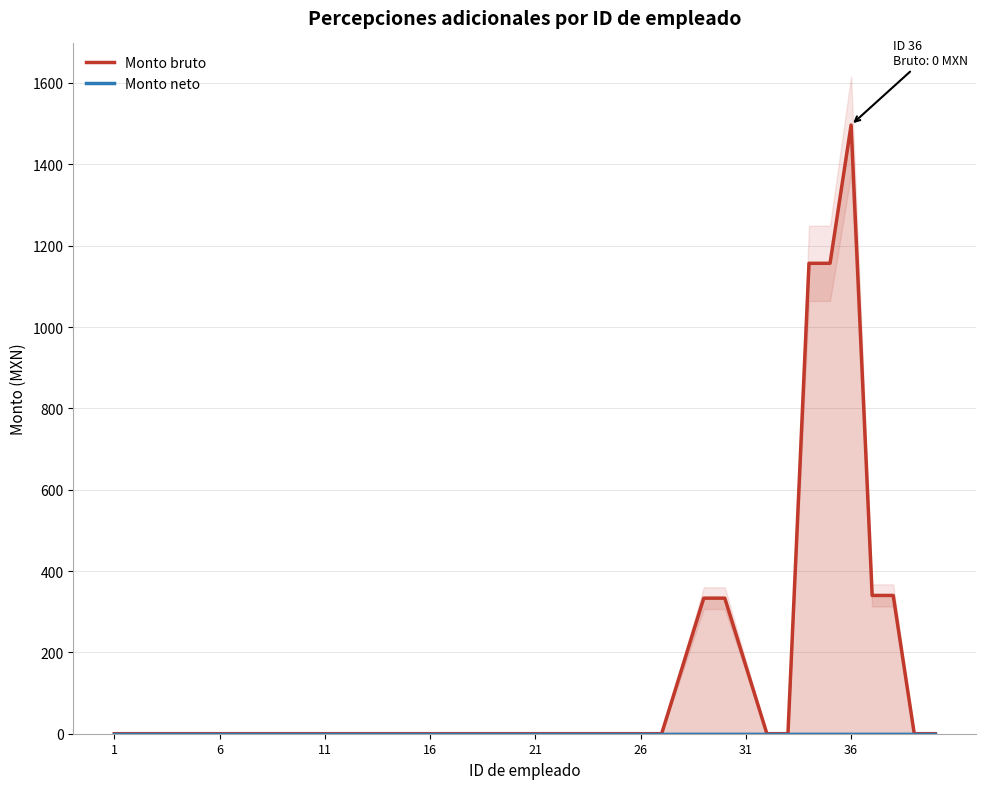

List the series in order of their overall mean, highest first.

Monto bruto, Monto neto